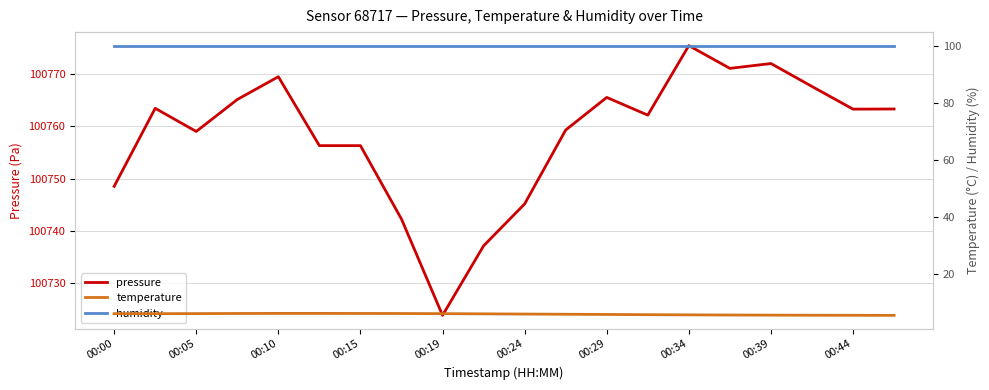

True or false: pressure has a value of 100763.3 at 00:44.

True